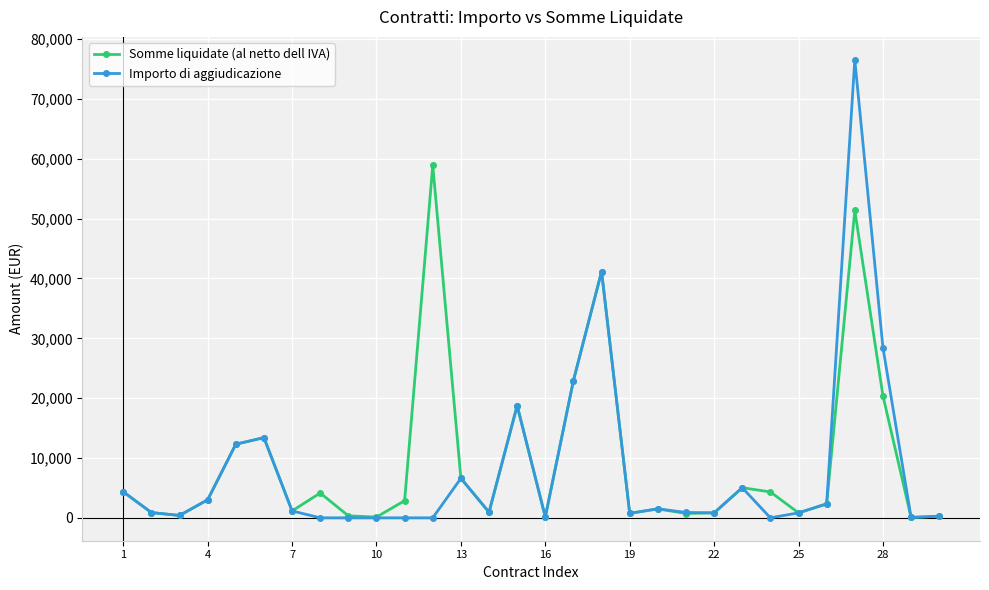

What is the difference between the second highest and minimum values in the Importo di aggiudicazione series?

41152.8